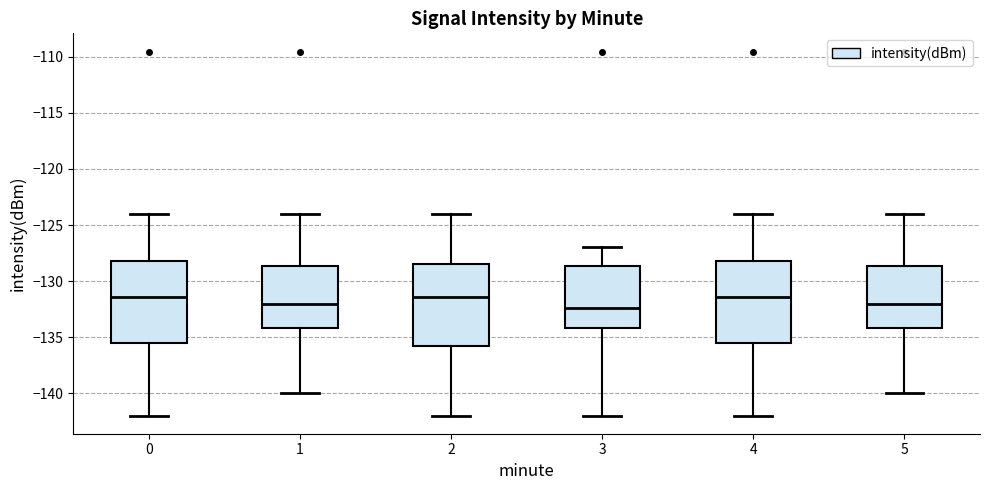

Reading left to right, read every box against the y-axis: the position of its median line, the range the box covers, and the ends of its whiskers. The values are not printed on the chart, so give them approximately, as read against the axis.

0: median -131.5, box -135.5 to -128.0, whiskers -142.0 to -124.0
1: median -132.0, box -134.0 to -128.5, whiskers -140.0 to -124.0
2: median -131.5, box -136.0 to -128.5, whiskers -142.0 to -124.0
3: median -132.5, box -134.0 to -128.5, whiskers -142.0 to -127.0
4: median -131.5, box -135.5 to -128.0, whiskers -142.0 to -124.0
5: median -132.0, box -134.0 to -128.5, whiskers -140.0 to -124.0